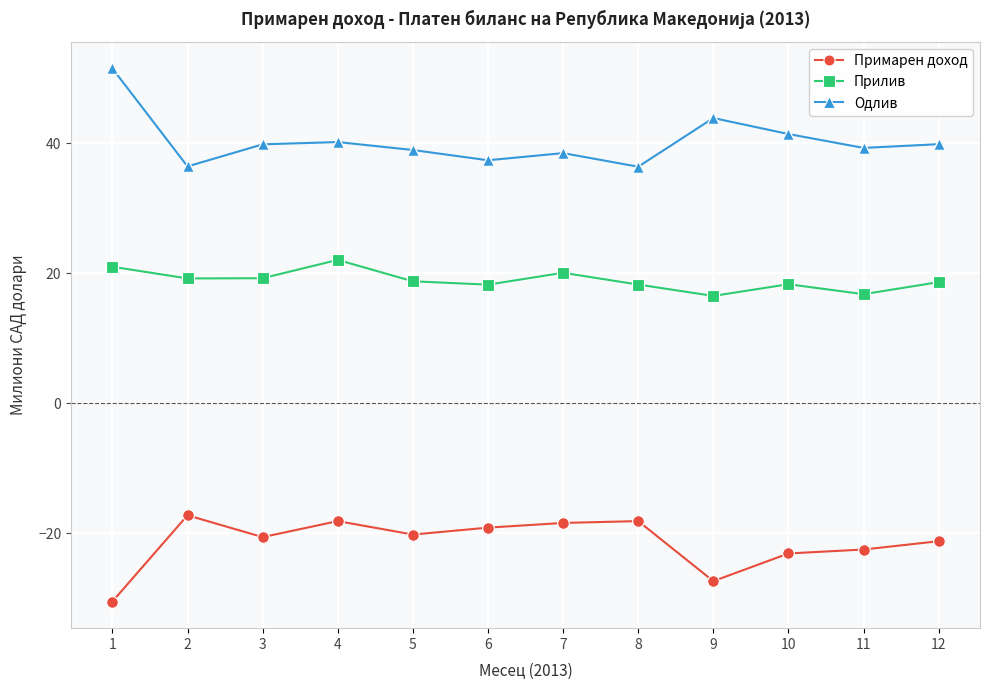

What are all the series names shown in the legend?

Примарен доход, Прилив, Одлив